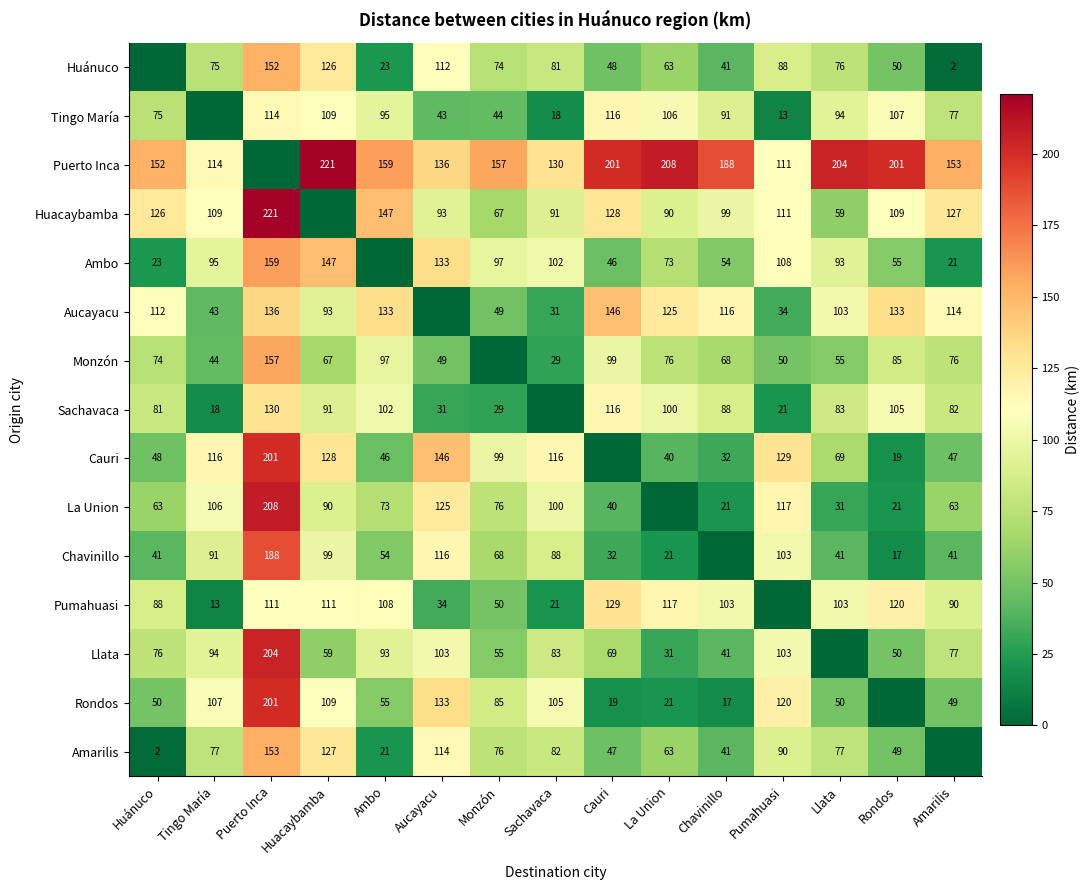

True or false: La Union has a value of 21 at Rondos.

True